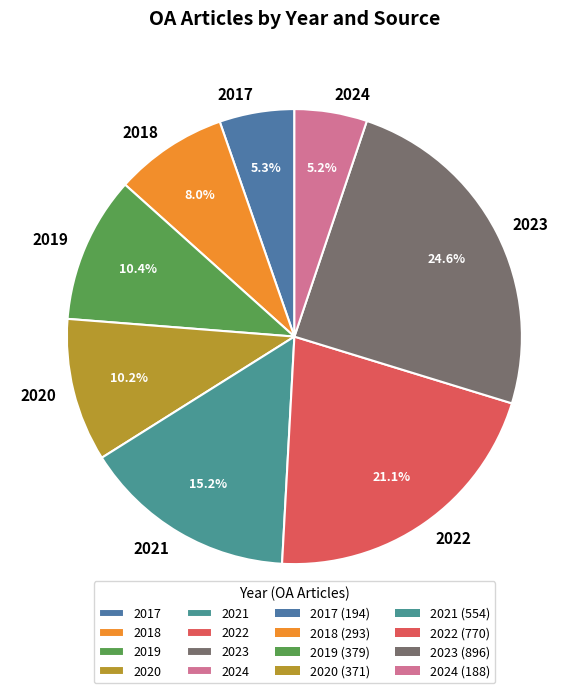

Which slice is the largest?

2023